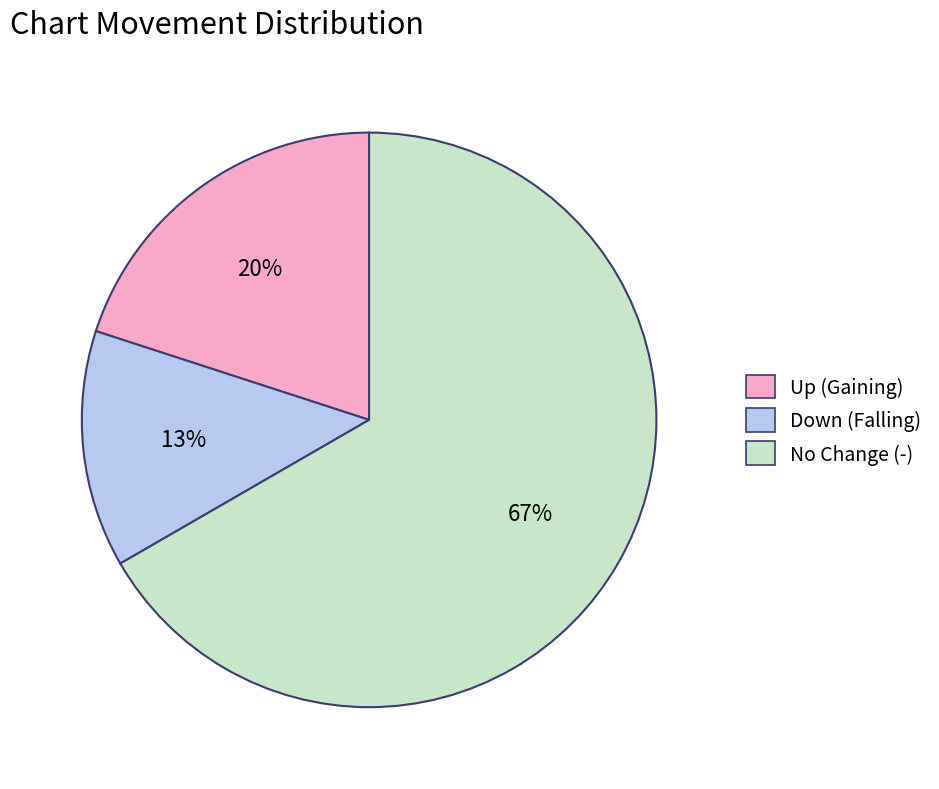

Is there any slice that represents more than half of the pie?

Yes